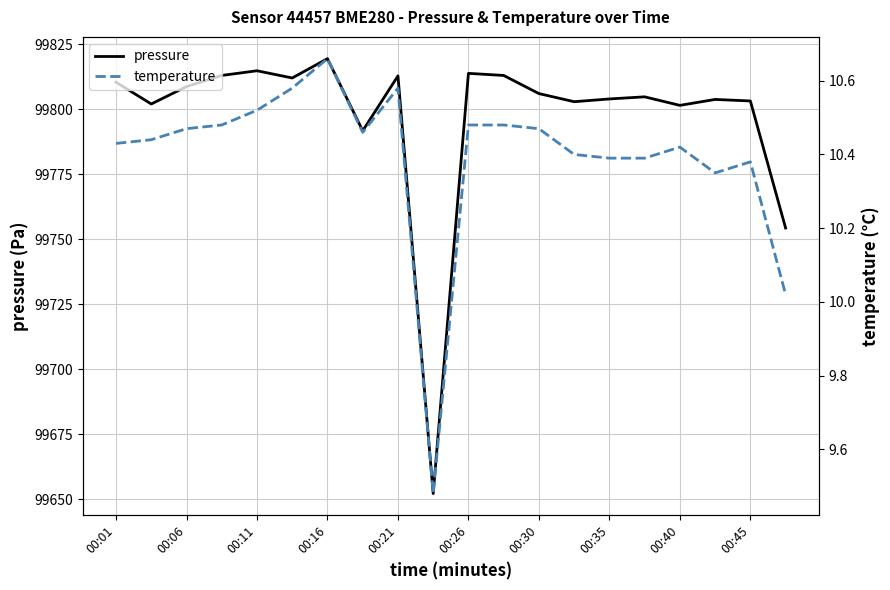

The pressure series shows 46023.6 at 00:35. True or false?

False